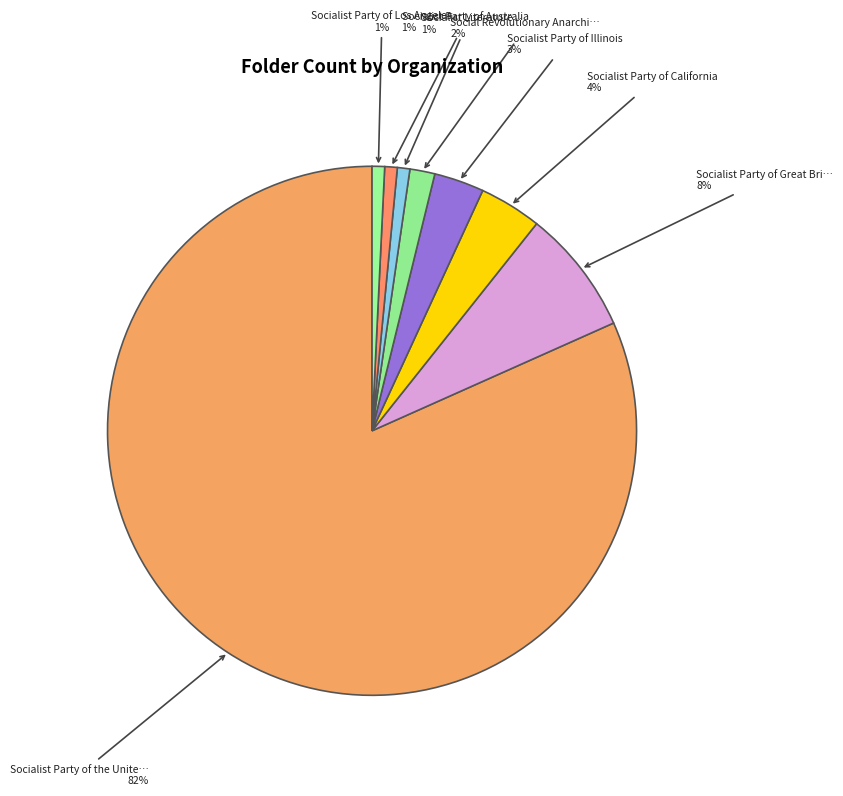

How many slices are in this pie chart?

8